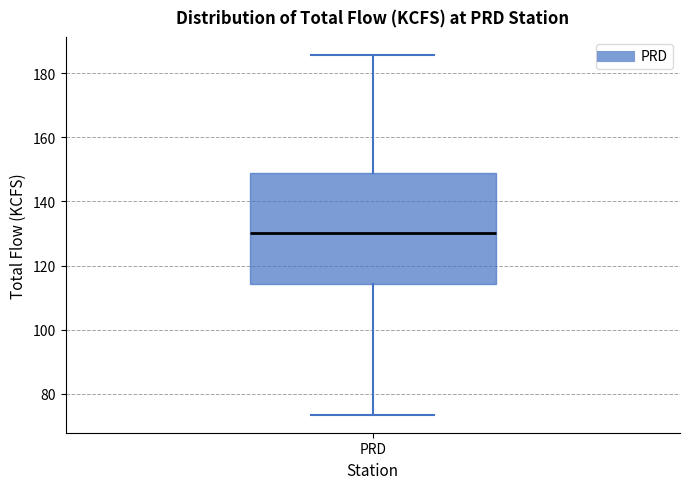

Where does the lower whisker of the box for PRD end on the y-axis? The values are not printed on the chart, so give them approximately, as read against the axis.

74